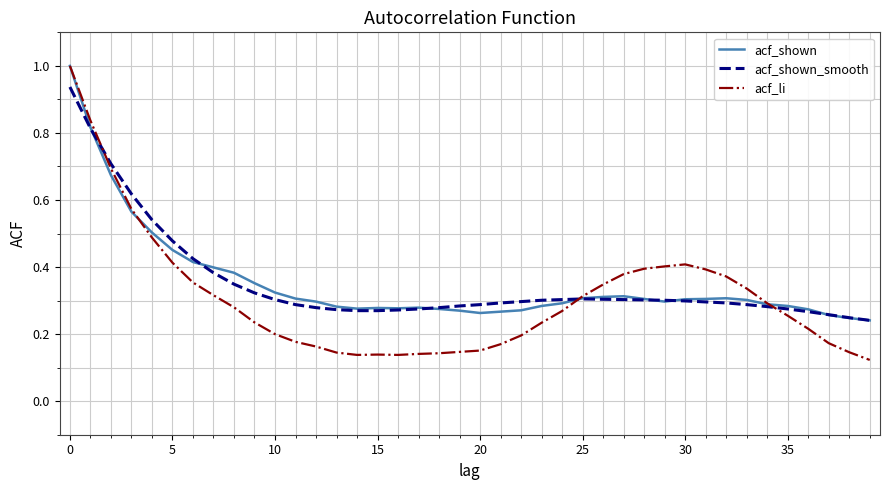

Which series has the widest spread of values?

acf_li